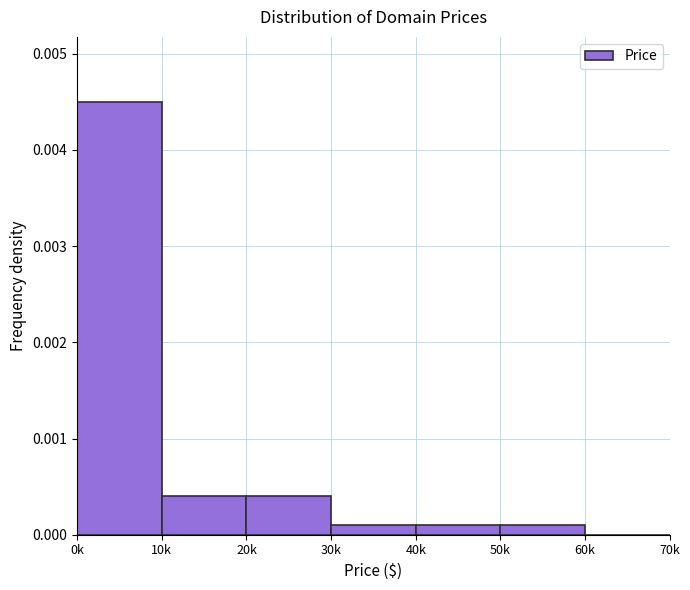

Between 60k and 10k, which is larger?

10k